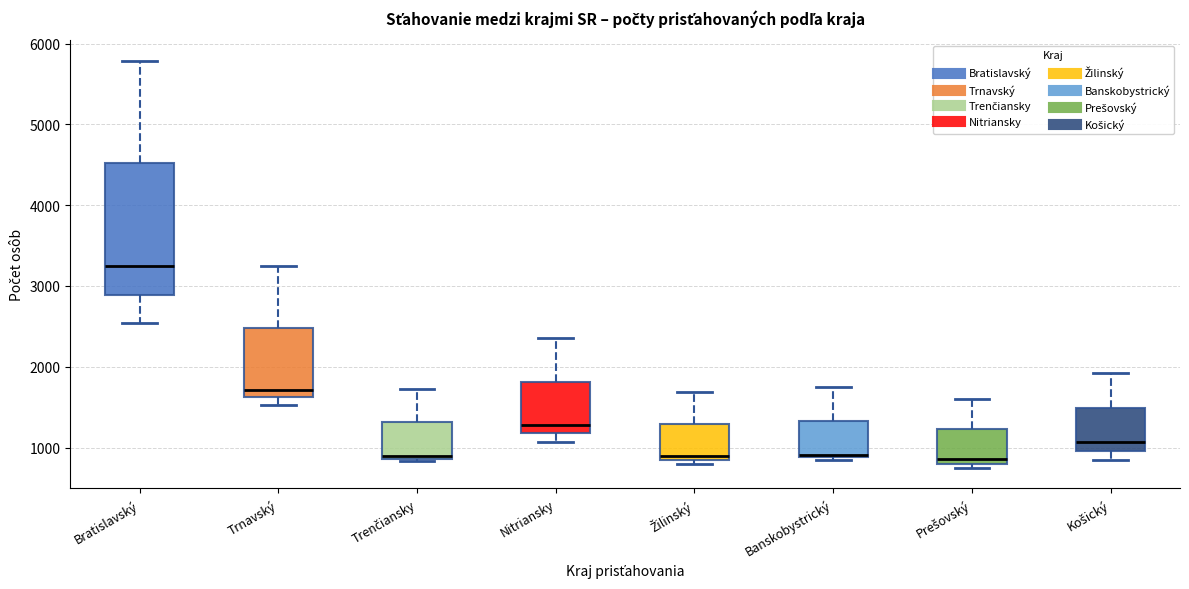

Reading left to right, read every box against the y-axis: the position of its median line, the range the box covers, and the ends of its whiskers. The values are not printed on the chart, so give them approximately, as read against the axis.

Bratislavský: median 3300, box 2900 to 4500, whiskers 2500 to 5800
Trnavský: median 1700, box 1600 to 2500, whiskers 1500 to 3200
Trenčiansky: median 900 (just above the box's lower edge), box 900 to 1300, whiskers 800 to 1700
Nitriansky: median 1300, box 1200 to 1800, whiskers 1100 to 2400
Žilinský: median 900, box 800 to 1300, whiskers 800 (just below the box's lower edge) to 1700
Banskobystrický: median 900 (just above the box's lower edge), box 900 to 1300, whiskers 800 to 1800
Prešovský: median 900, box 800 to 1200, whiskers 700 to 1600
Košický: median 1100, box 1000 to 1500, whiskers 800 to 1900